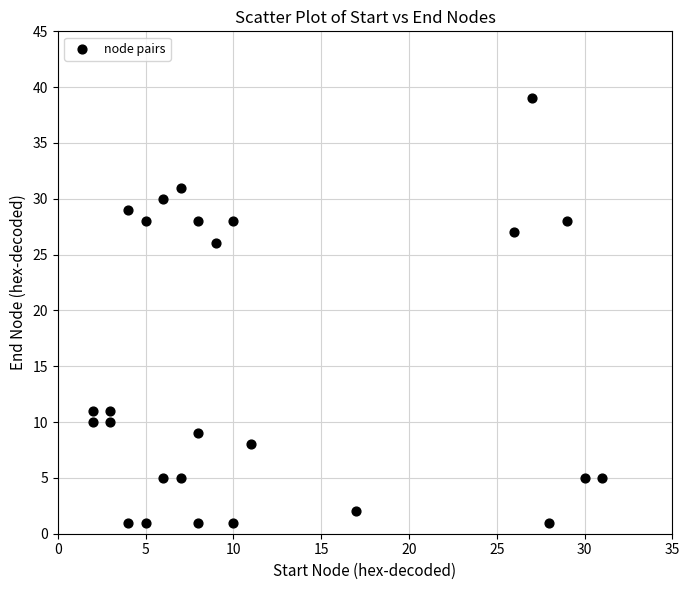

What Y value in the scatter plot is closest to 20?

26